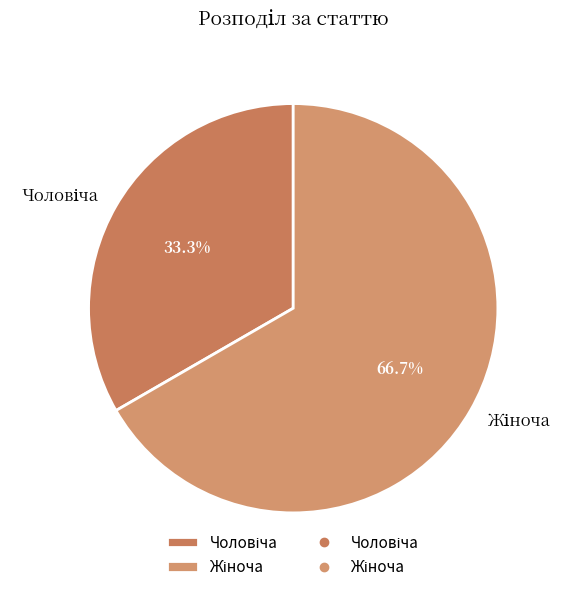

Does any single category account for the majority?

Yes